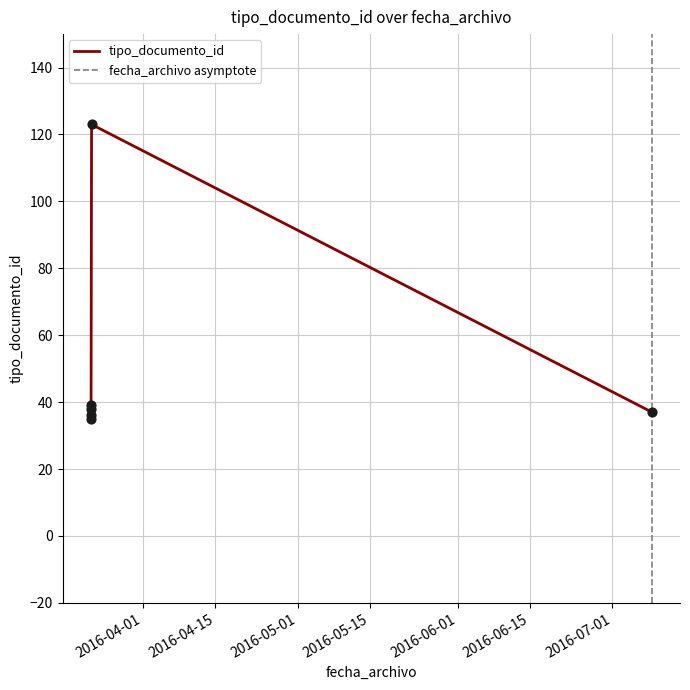

What is the change in value from 2016-03-21 19:42:13 to 2016-03-22 00:16:50?

+88